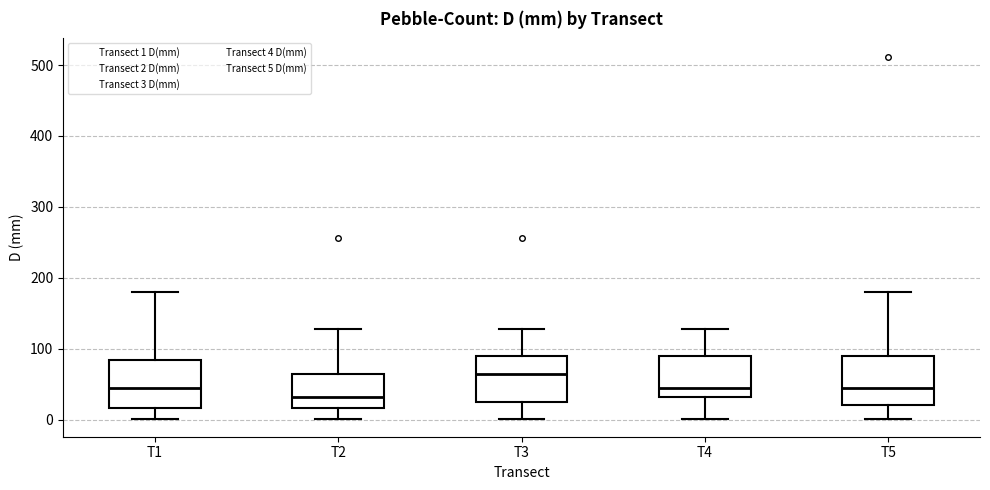

Reading left to right, read every box against the y-axis: the position of its median line, the range the box covers, and the ends of its whiskers. The values are not printed on the chart, so give them approximately, as read against the axis.

T1: median 50, box 20 to 80, whiskers 0 to 180
T2: median 30, box 20 to 60, whiskers 0 to 130
T3: median 60, box 20 to 90, whiskers 0 to 130
T4: median 50, box 30 to 90, whiskers 0 to 130
T5: median 50, box 20 to 90, whiskers 0 to 180